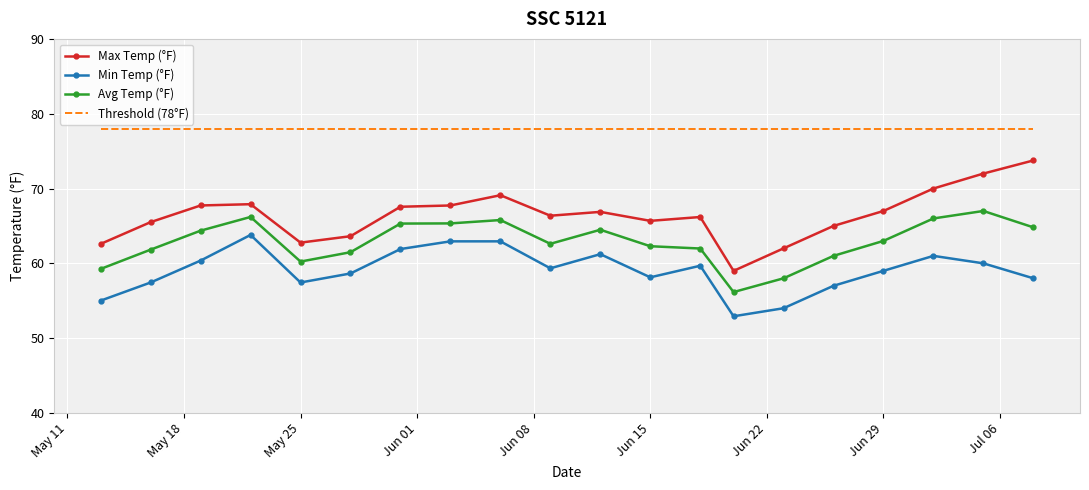

Which series has the widest spread of values?

Max Temp (°F)